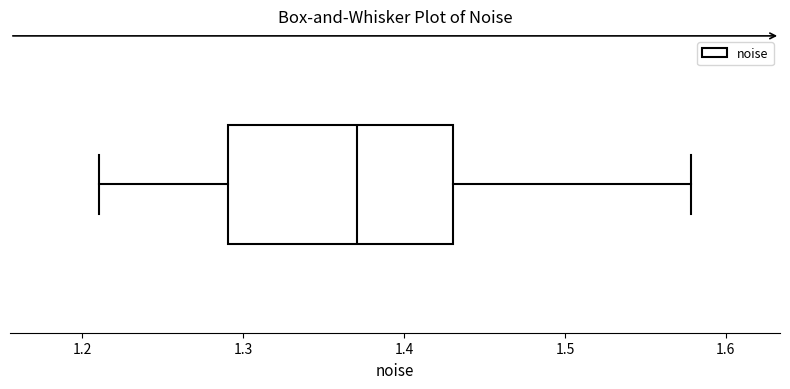

Read this box plot against the x-axis: the position of the median line, the range covered by the box, and the ends of both whiskers. The values are not printed on the chart, so give them approximately, as read against the axis.

median 1.37, box 1.29 to 1.43, whiskers 1.21 to 1.58